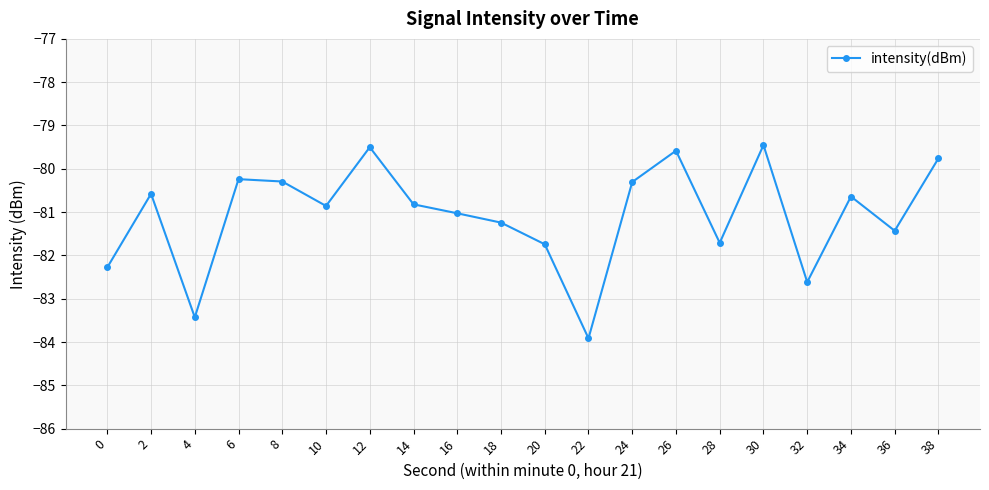

Where is the first local minimum?

4